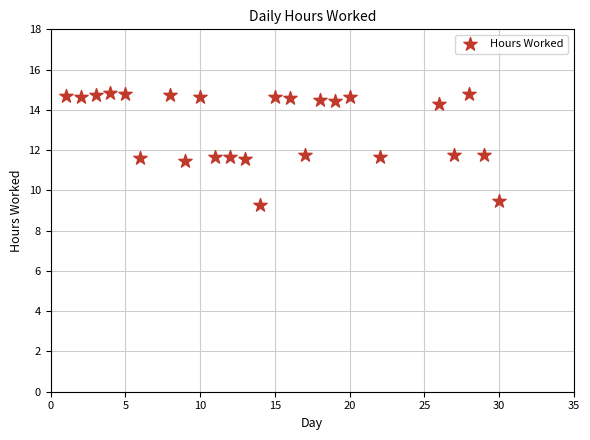

What is the range of Y values (max minus min)?

5.6